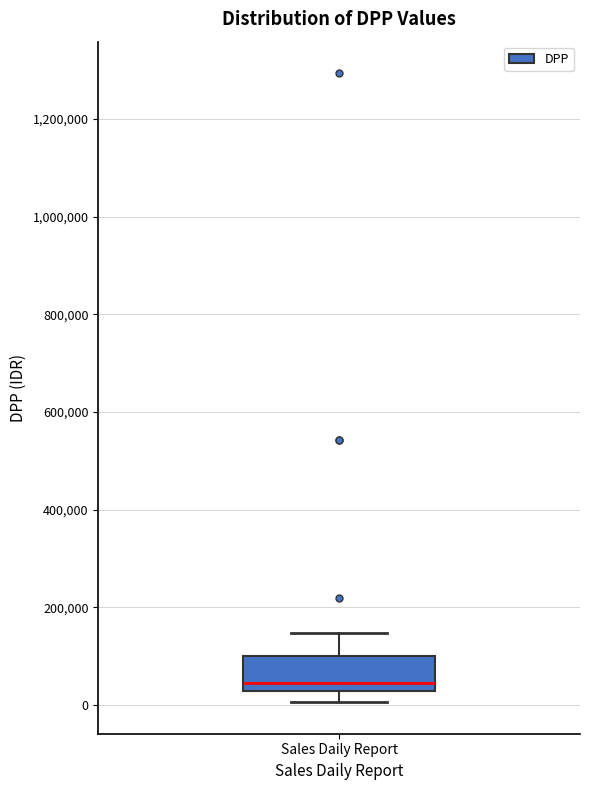

Transcribe this box plot: give where the median line is, the range the box spans, and where the two whiskers end, as read against the y-axis. The values are not printed on the chart, so give them approximately, as read against the axis.

median 40000, box 20000 to 100000, whiskers 0 to 140000